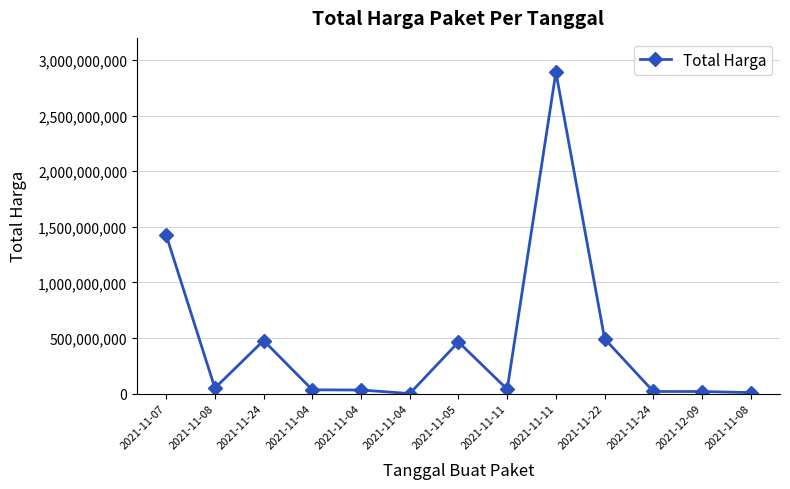

What is the difference between the values at 2021-11-24 and 2021-11-07?

1406692900